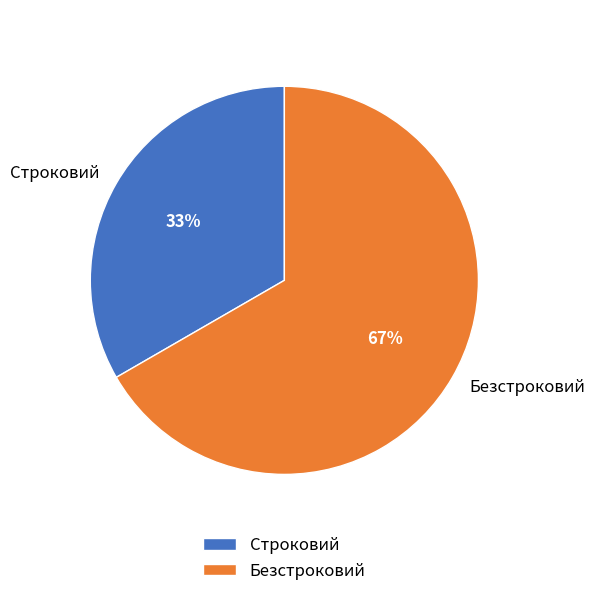

Which slice represents more than half of the pie?

Безстроковий